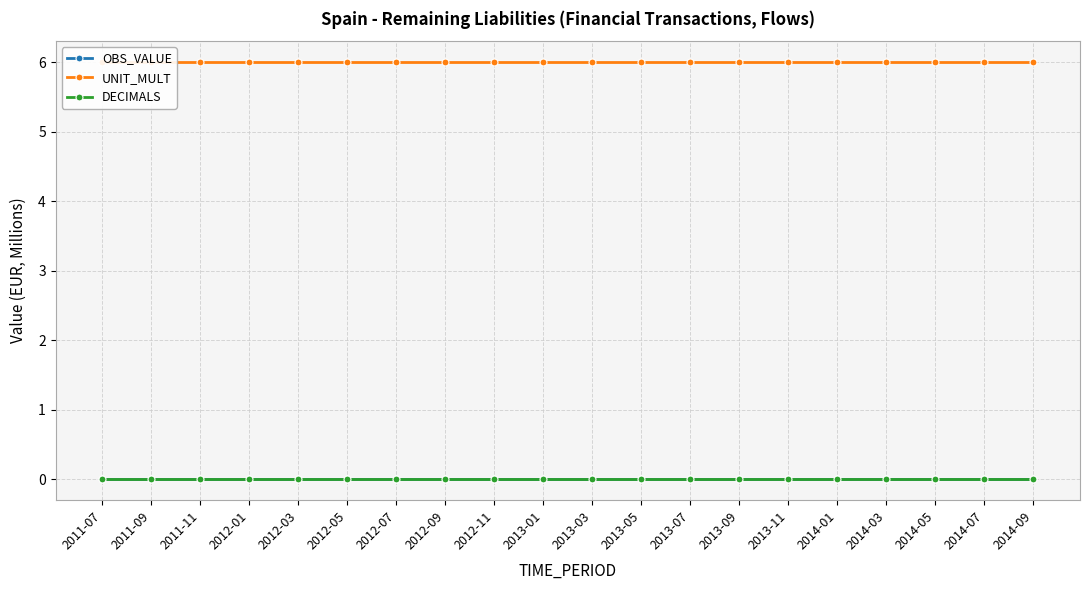

What is the total value across all series at 2013-05?

6